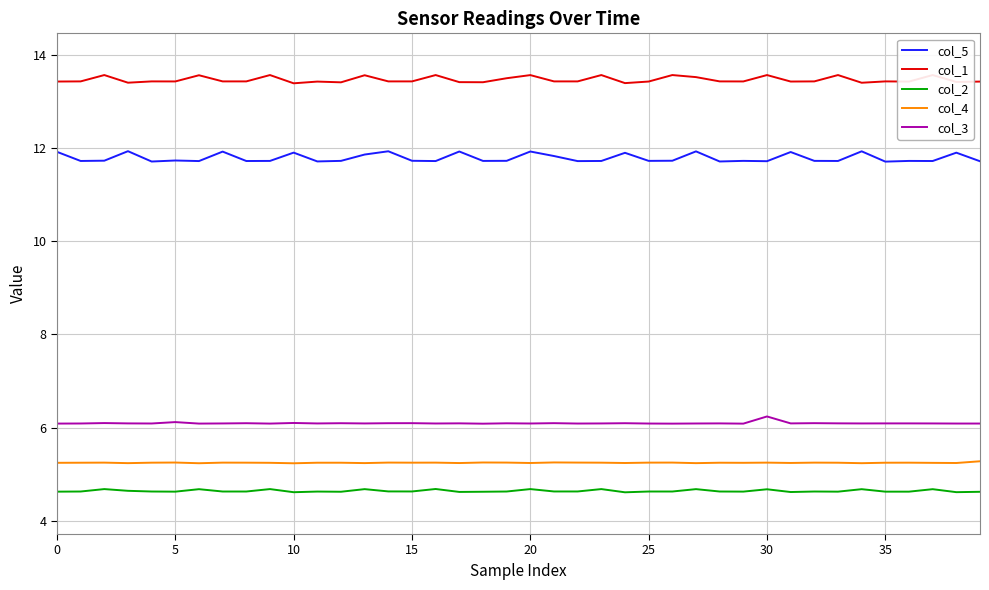

True or false: col_2 and col_5 intersect in this chart.

False